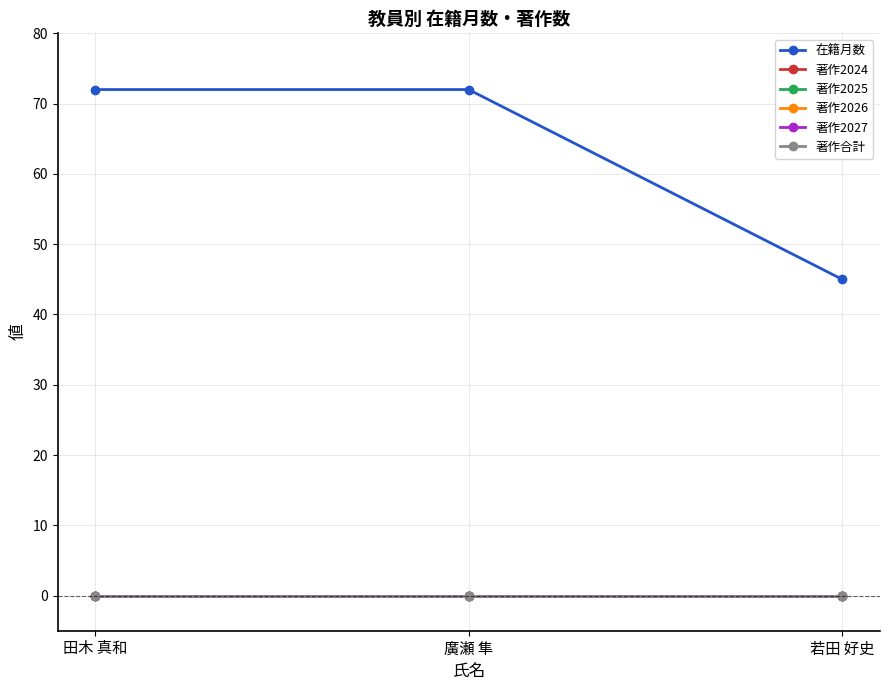

At which category is the sum across all series the highest?

田木 真和